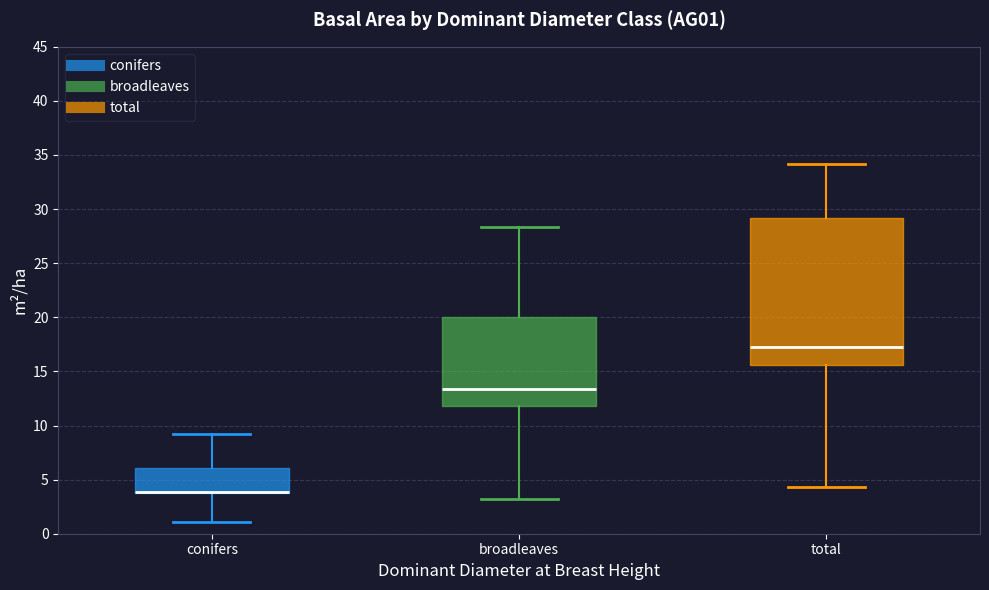

Reading left to right, transcribe this box plot: for each box, give where its median line is, the range the box spans, and where its two whiskers end, as read against the y-axis. The values are not printed on the chart, so give them approximately, as read against the axis.

conifers: median 4.0 (drawn on the box's lower edge), box 4.0 to 6.0, whiskers 1.0 to 9.0
broadleaves: median 13.5, box 12.0 to 20.0, whiskers 3.0 to 28.5
total: median 17.5, box 15.5 to 29.0, whiskers 4.5 to 34.0